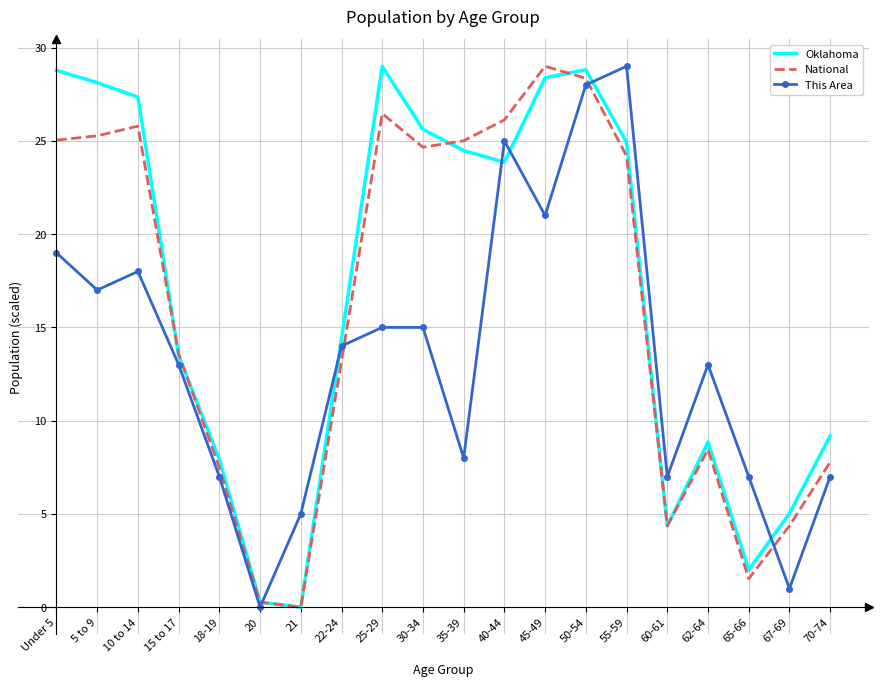

Reading left to right, transcribe all the data shown in this chart.

Oklahoma: Under 5=28.8	5 to 9=28.1	10 to 14=27.3	15 to 17=13.5	18-19=7.9	20=0.3	21=0.0	22-24=14.4	25-29=29.0	30-34=25.6	35-39=24.5	40-44=23.9	45-49=28.4	50-54=28.8	55-59=24.9	60-61=4.4	62-64=8.9	65-66=2.0	67-69=5.0	70-74=9.2
National: Under 5=25.0	5 to 9=25.3	10 to 14=25.8	15 to 17=13.6	18-19=7.5	20=0.3	21=0.0	22-24=13.2	25-29=26.5	30-34=24.7	35-39=25.0	40-44=26.1	45-49=29.0	50-54=28.4	55-59=24.2	60-61=4.4	62-64=8.5	65-66=1.5	67-69=4.4	70-74=7.8
This Area: Under 5=19.0	5 to 9=17.0	10 to 14=18.0	15 to 17=13.0	18-19=7.0	20=0.0	21=5.0	22-24=14.0	25-29=15.0	30-34=15.0	35-39=8.0	40-44=25.0	45-49=21.0	50-54=28.0	55-59=29.0	60-61=7.0	62-64=13.0	65-66=7.0	67-69=1.0	70-74=7.0